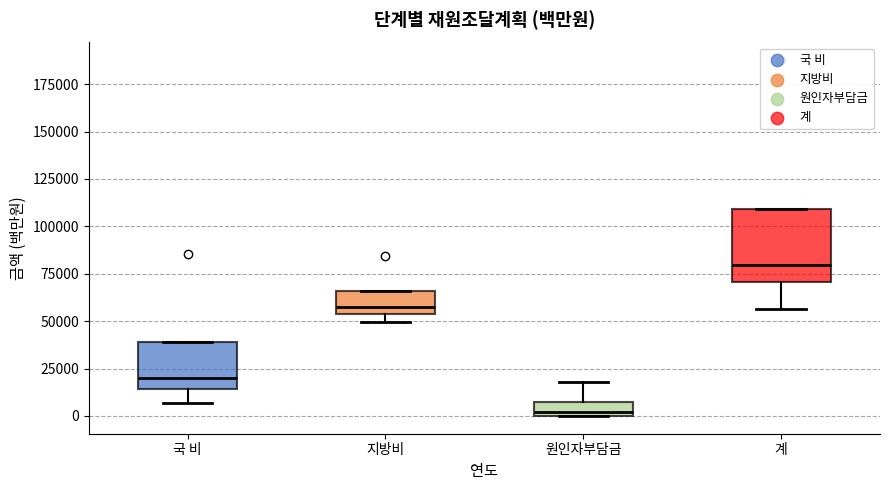

Which box is the tallest, from its lower edge to its upper edge?

계